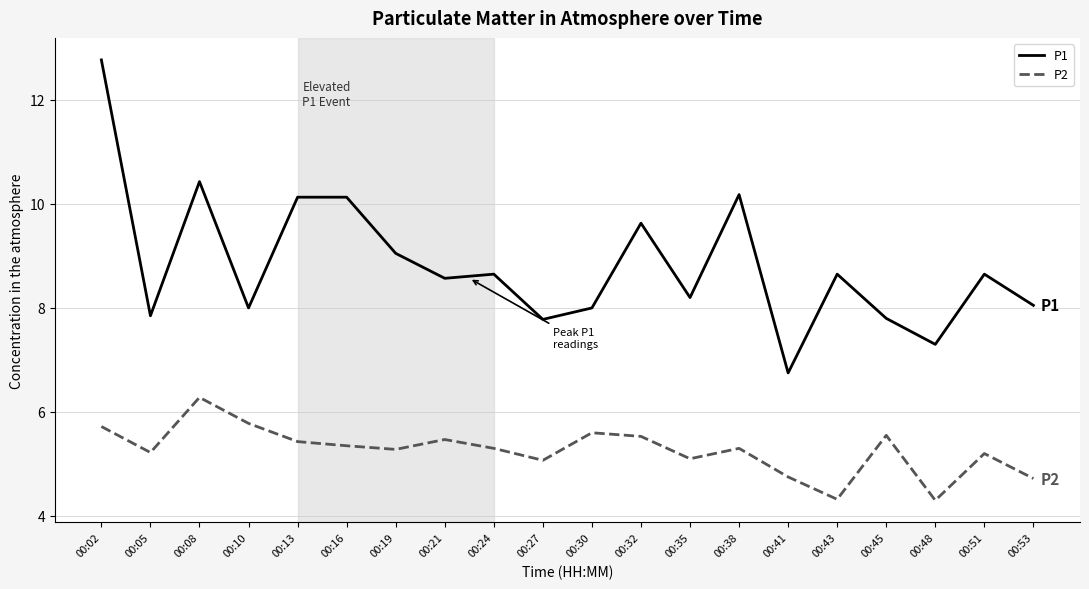

Is it true that P1 equals 8.0 at 00:10?

True